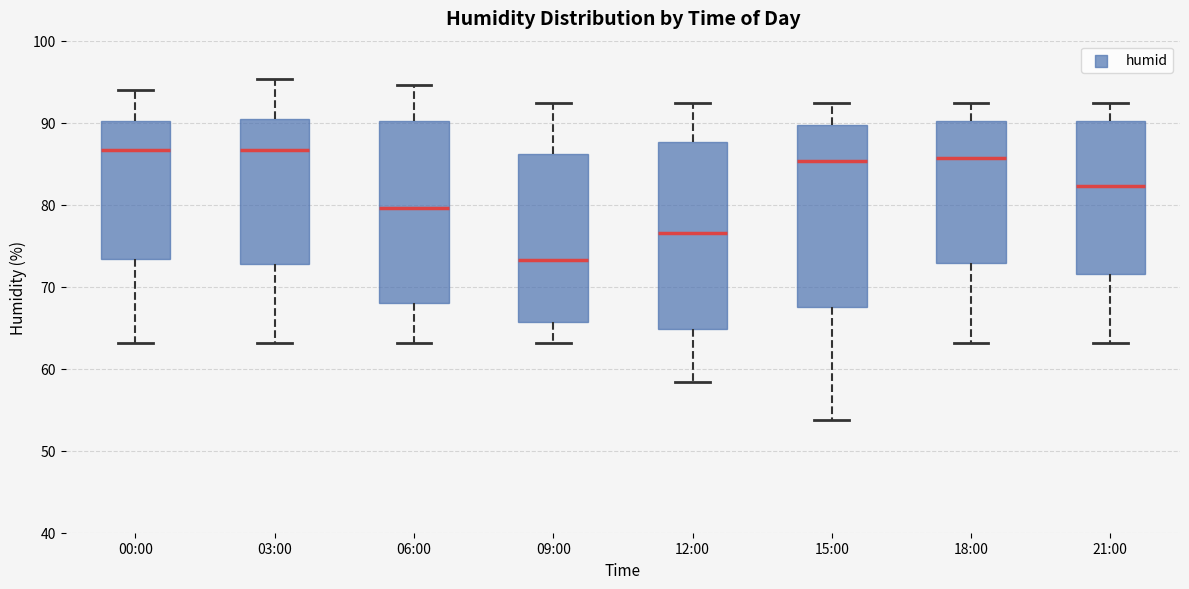

Reading left to right, transcribe this box plot: for each box, give where its median line is, the range the box spans, and where its two whiskers end, as read against the y-axis. The values are not printed on the chart, so give them approximately, as read against the axis.

00:00: median 87, box 73 to 90, whiskers 63 to 94
03:00: median 87, box 73 to 90, whiskers 63 to 95
06:00: median 80, box 68 to 90, whiskers 63 to 95
09:00: median 73, box 66 to 86, whiskers 63 to 92
12:00: median 77, box 65 to 88, whiskers 58 to 92
15:00: median 85, box 67 to 90, whiskers 54 to 92
18:00: median 86, box 73 to 90, whiskers 63 to 92
21:00: median 82, box 72 to 90, whiskers 63 to 92